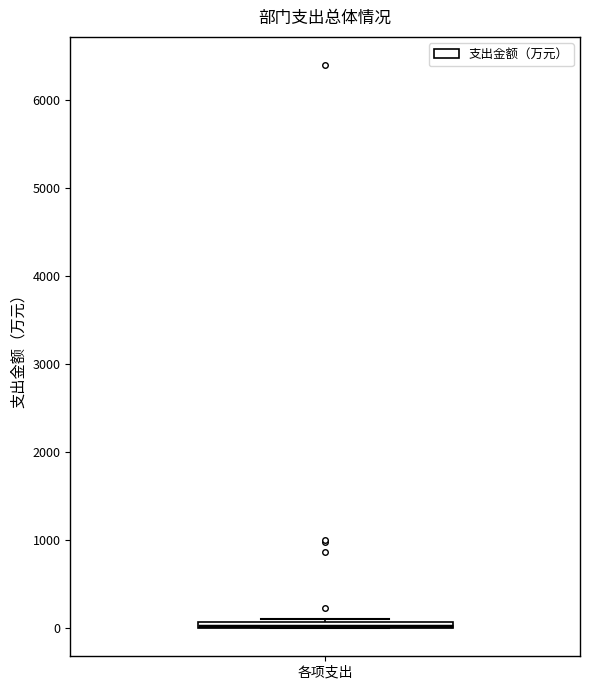

Where is the upper edge of the box for 各项支出 on the y-axis? The values are not printed on the chart, so give them approximately, as read against the axis.

100